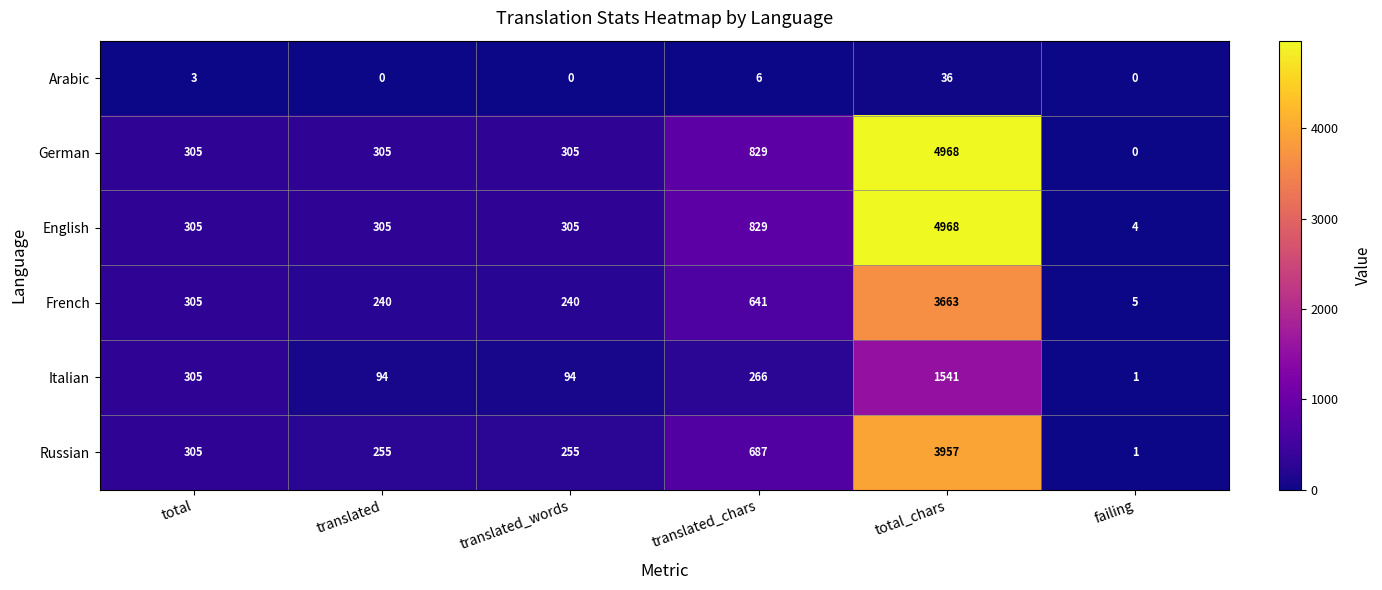

Which series has the widest spread of values?

German